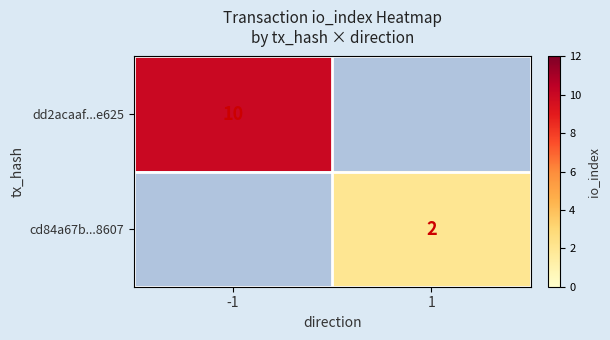

The value of dd2acaaf...e625 at -1 is 7. True or false?

False